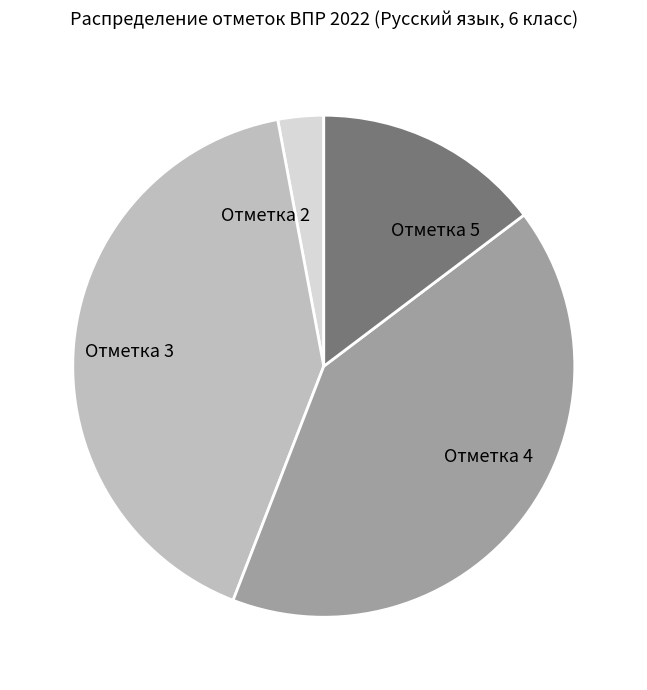

Is there any slice that represents more than half of the pie?

No